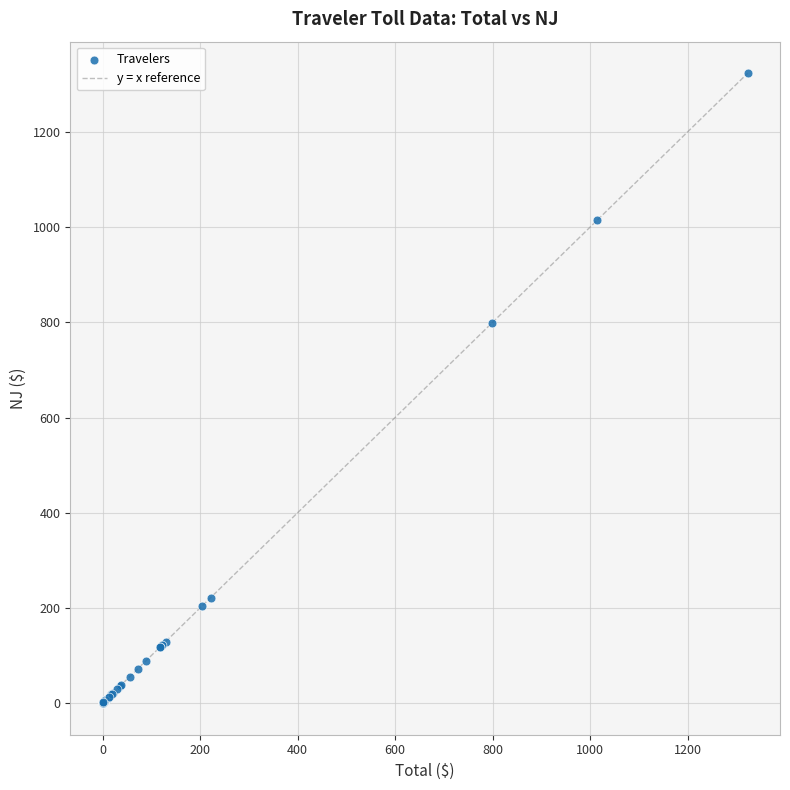

What Y value in the scatter plot is closest to 661?

799.5